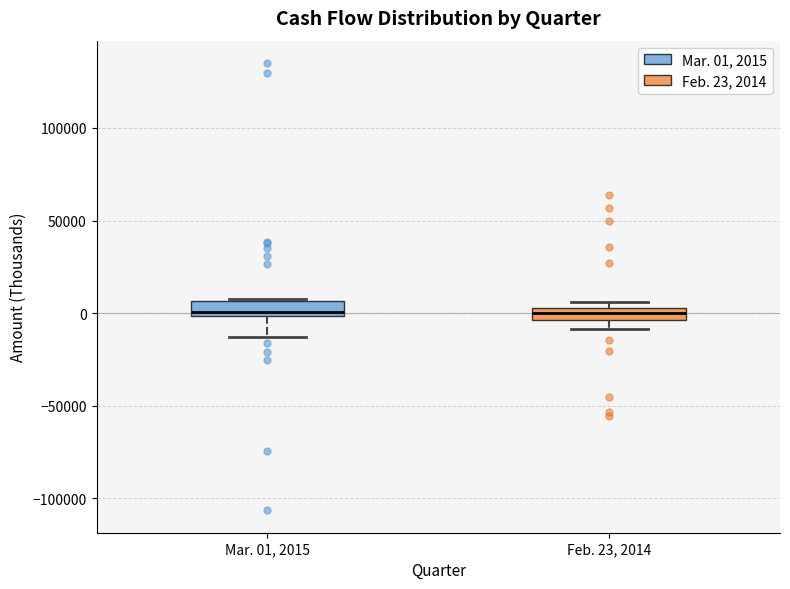

Where is the upper edge of the box for Mar. 01, 2015 on the y-axis? The values are not printed on the chart, so give them approximately, as read against the axis.

5000